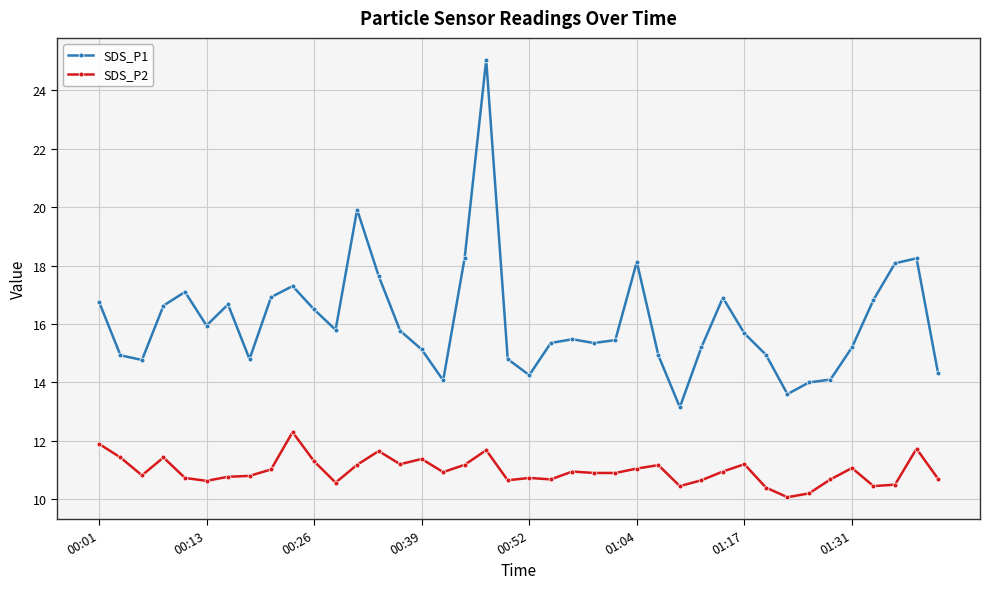

What is the value of the SDS_P1 point at the 26th from the left?

18.1